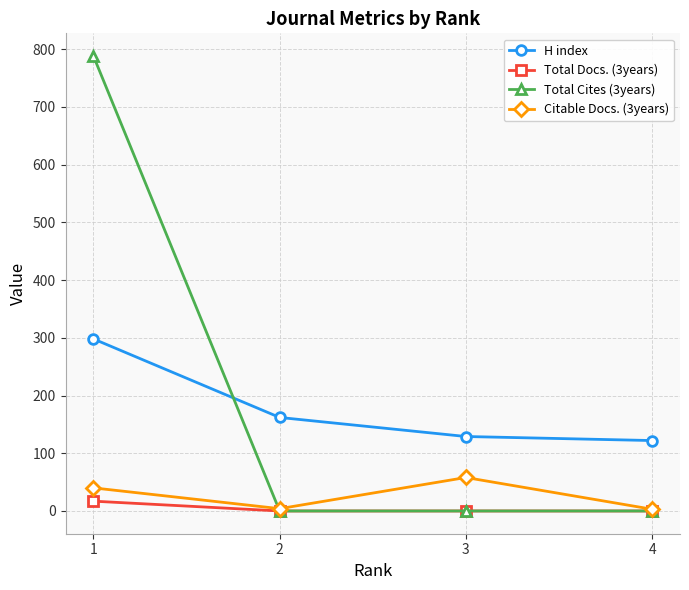

At which label is H index closest to 210?

2